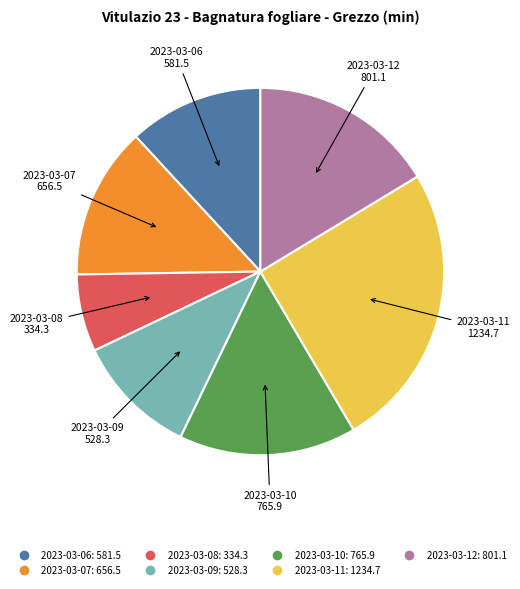

Does 2023-03-10 account for over 50% of the chart?

No